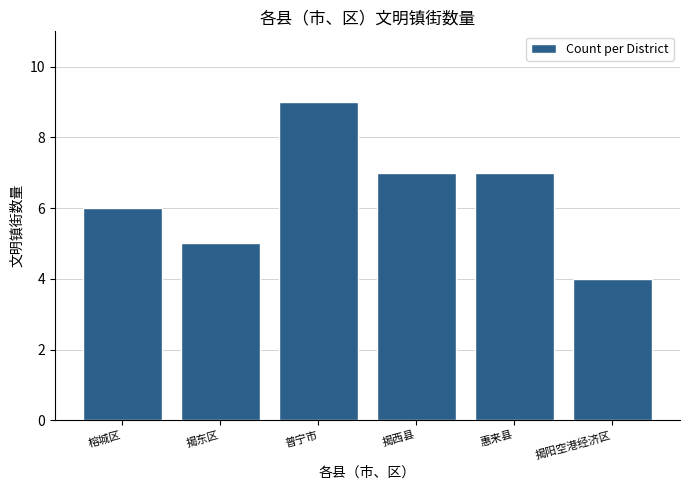

Reading right to left, transcribe all the data shown in this chart.

4	7	7	9	5	6